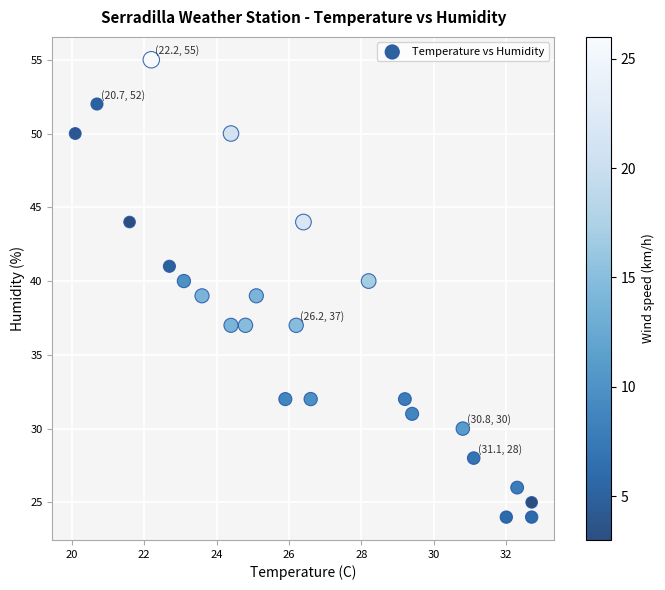

What is the range of Y values (max minus min)?

31